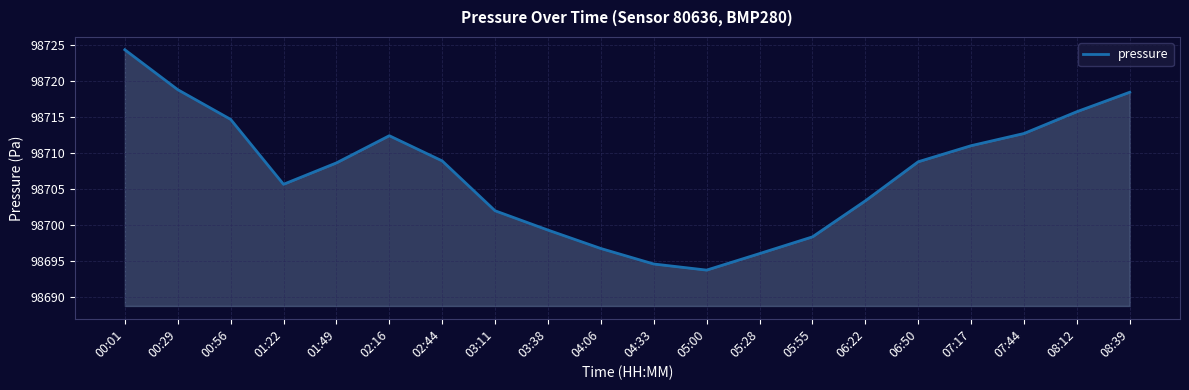

At which category does the chart reach its minimum across all series?

05:00